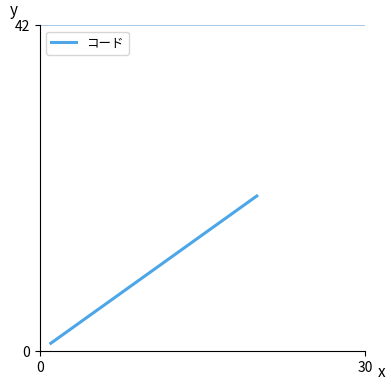

What is the difference between the maximum and minimum values?

19